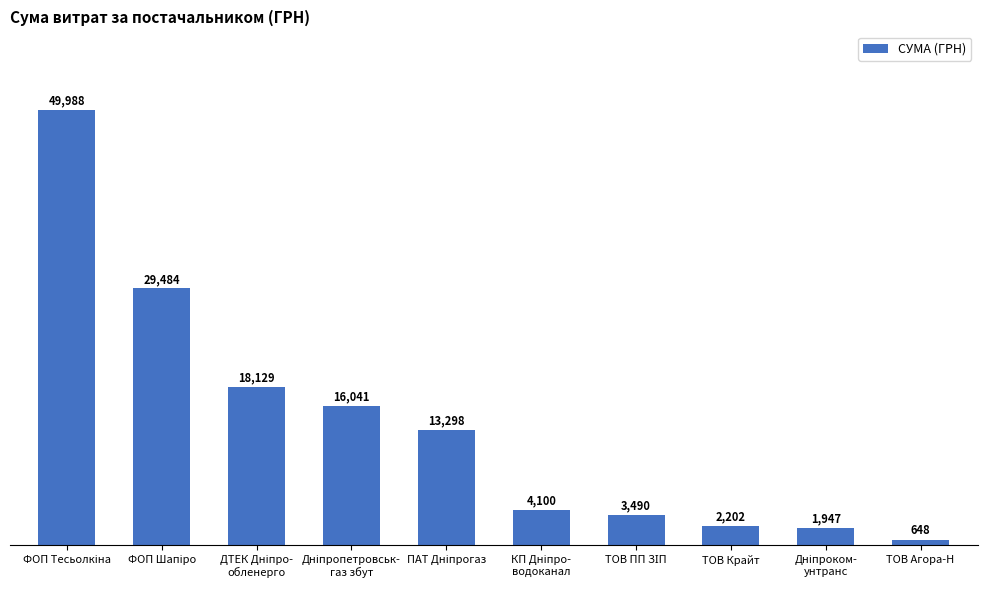

True or false: the data shows 648.0 at ТОВ Агора-Н.

True